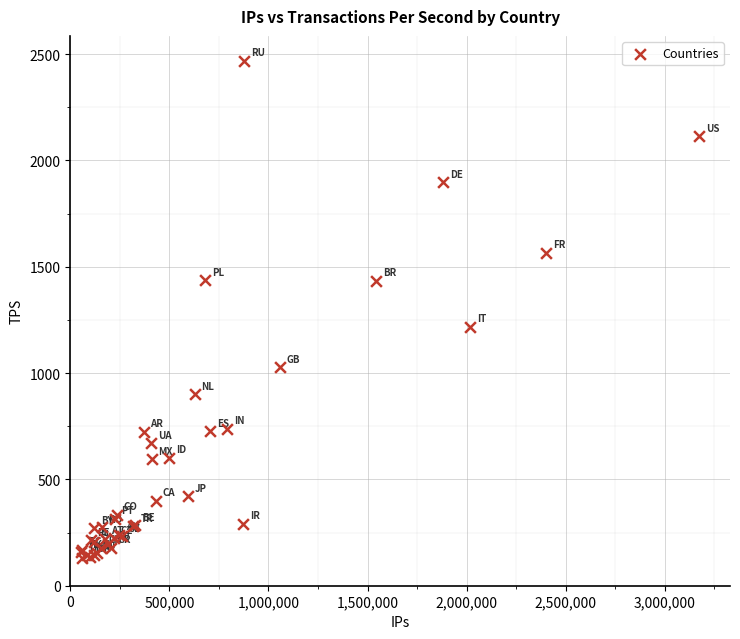

What Y value in the scatter plot is closest to 1298?

1217.5